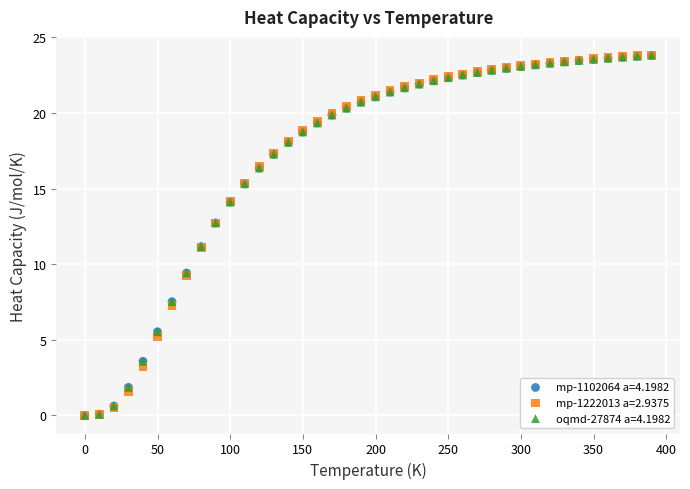

What are all the series names shown in the legend?

mp-1102064 a=4.1982, mp-1222013 a=2.9375, oqmd-27874 a=4.1982